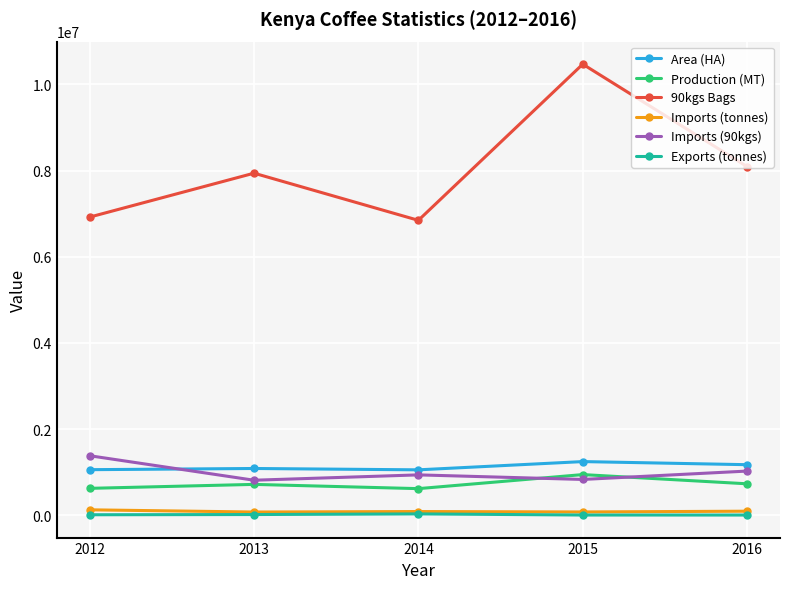

How many lines are shown in the chart?

6